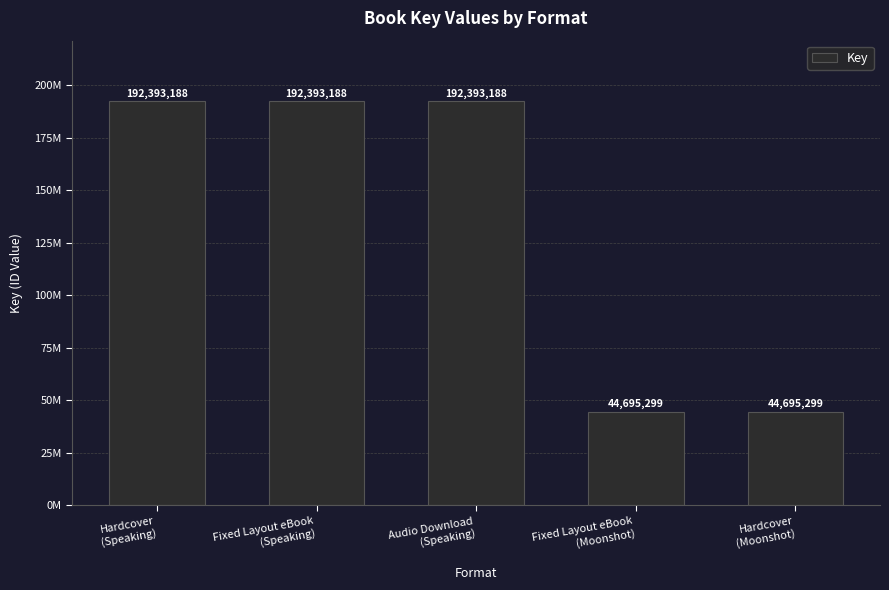

Reading right to left, transcribe all the data shown in this chart.

44695299	44695299	192393188	192393188	192393188